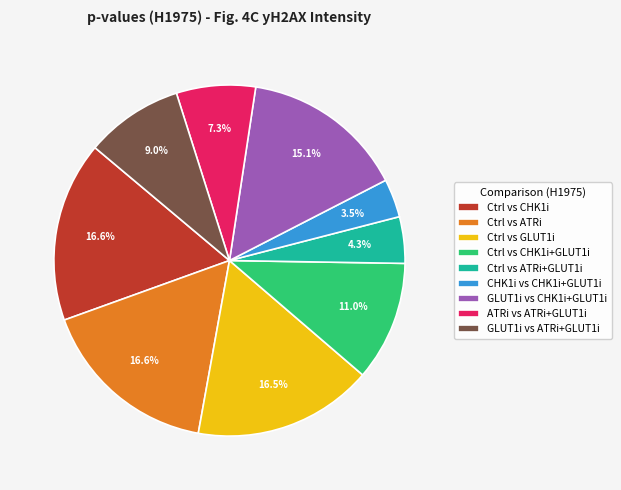

What is the smallest slice in the pie chart?

CHK1i vs CHK1i+GLUT1i